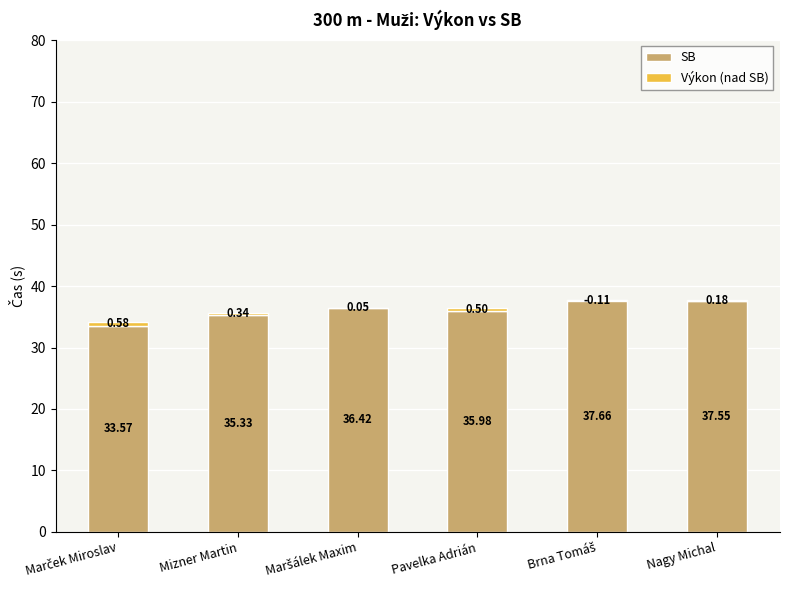

How many values in Výkon (nad SB) are above zero?

5